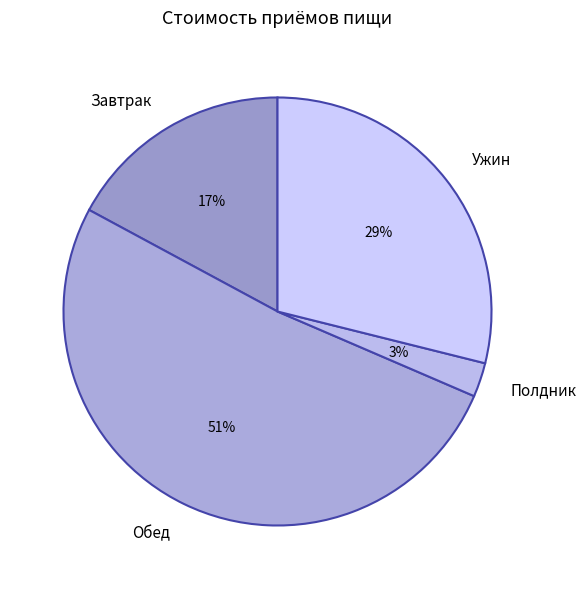

What is the largest slice in the pie chart?

Обед